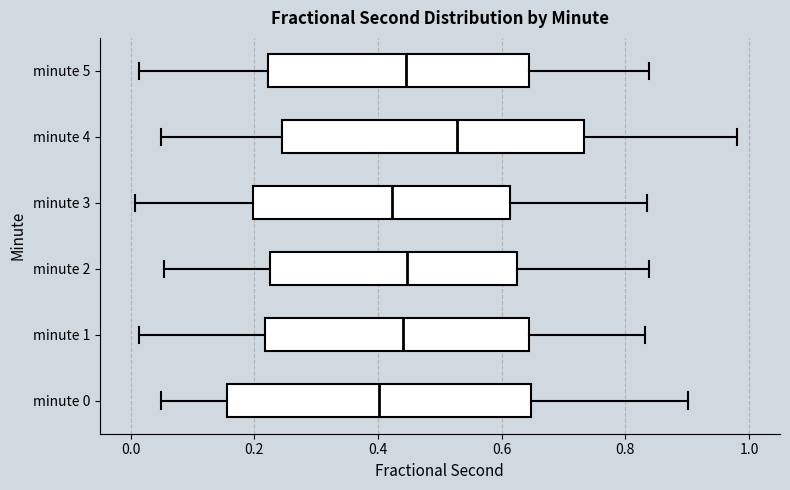

Where does the right whisker of the box for minute 0 end on the x-axis? The values are not printed on the chart, so give them approximately, as read against the axis.

0.90